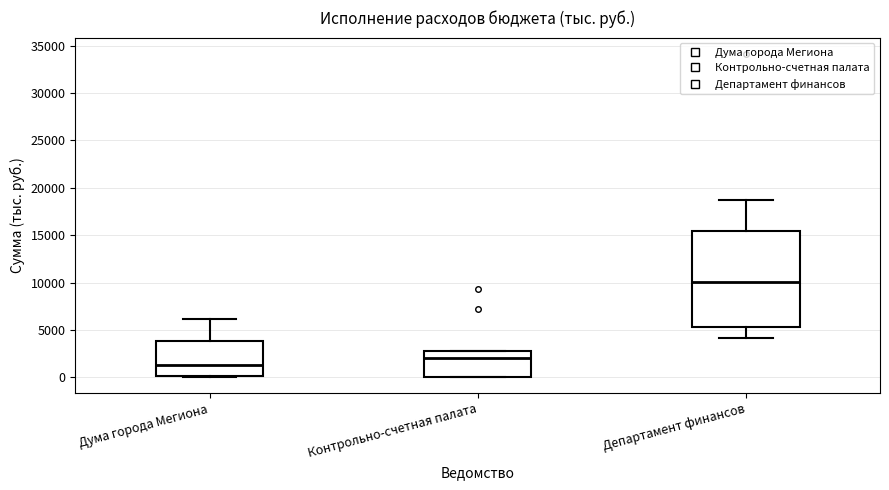

Reading left to right, transcribe this box plot: for each box, give where its median line is, the range the box spans, and where its two whiskers end, as read against the y-axis. The values are not printed on the chart, so give them approximately, as read against the axis.

Дума города Мегиона: median 1500, box 0 to 4000, whiskers 0 to 6000
Контрольно-счетная палата: median 2000, box 0 to 3000, whiskers 0 to 3000
Департамент финансов: median 10000, box 5500 to 15500, whiskers 4000 to 18500